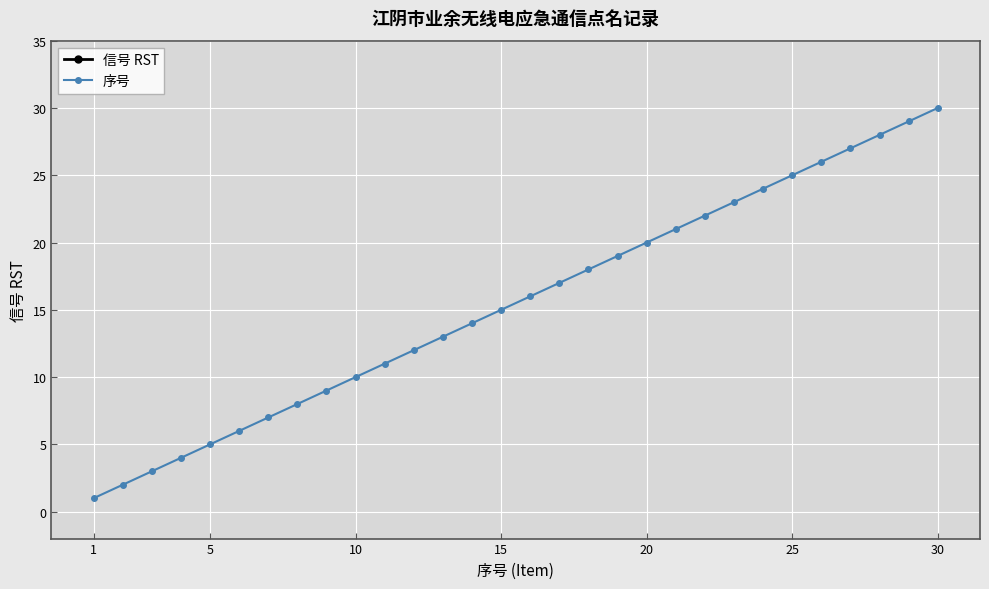

What are all the series names shown in the legend?

信号 RST, 序号